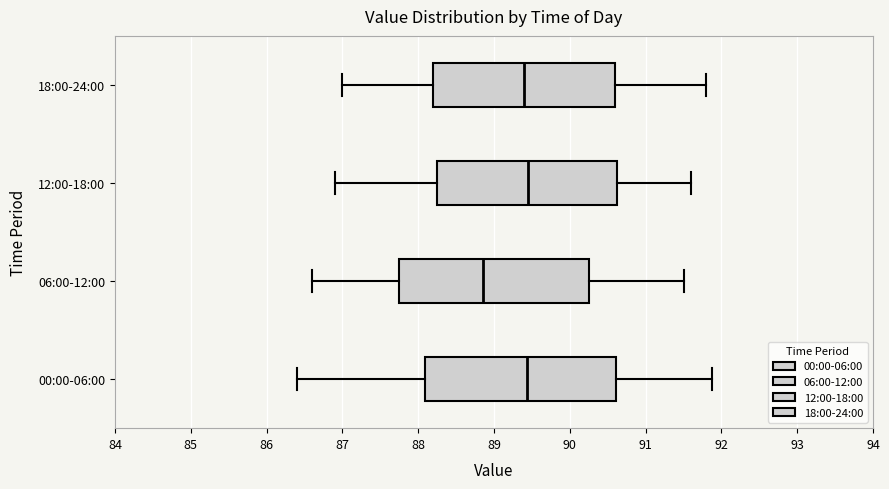

Where does the left whisker of the box for 18:00-24:00 end on the x-axis? The values are not printed on the chart, so give them approximately, as read against the axis.

87.0